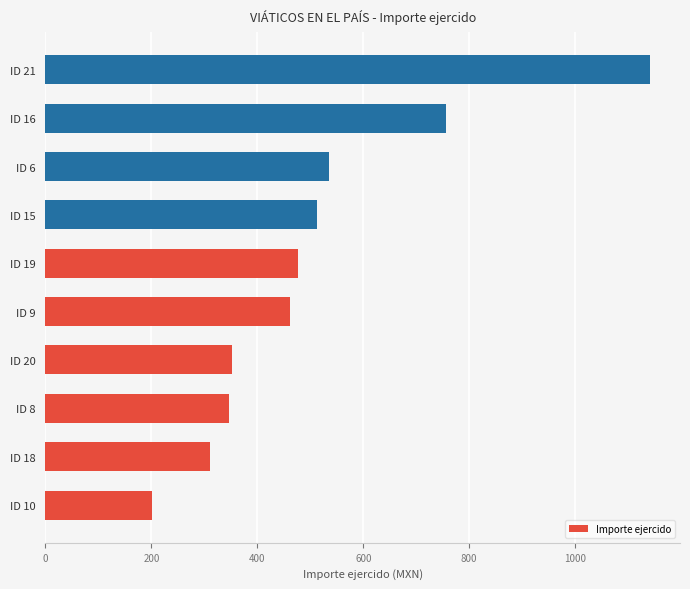

What is the approximate value at ID 6, to the nearest 100?

500